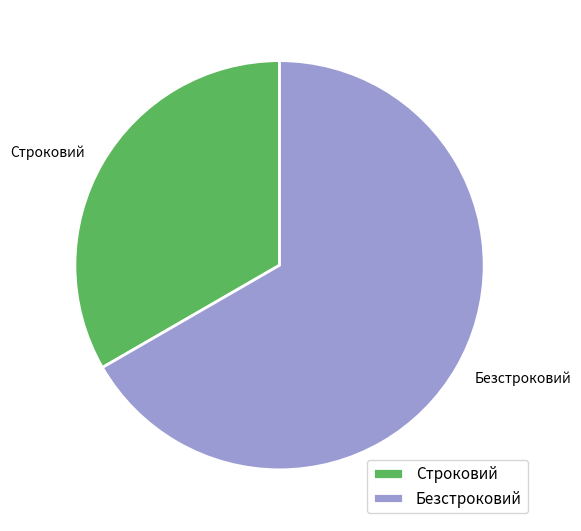

Is Строковий the majority of the pie?

No